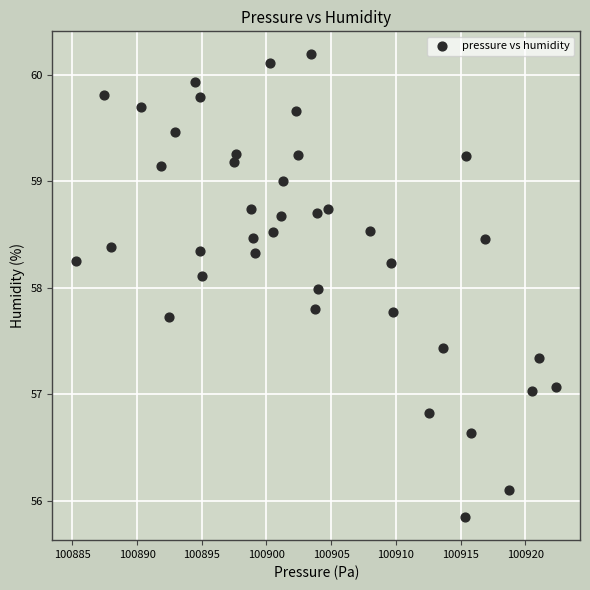

What is the range of Y values (max minus min)?

4.3